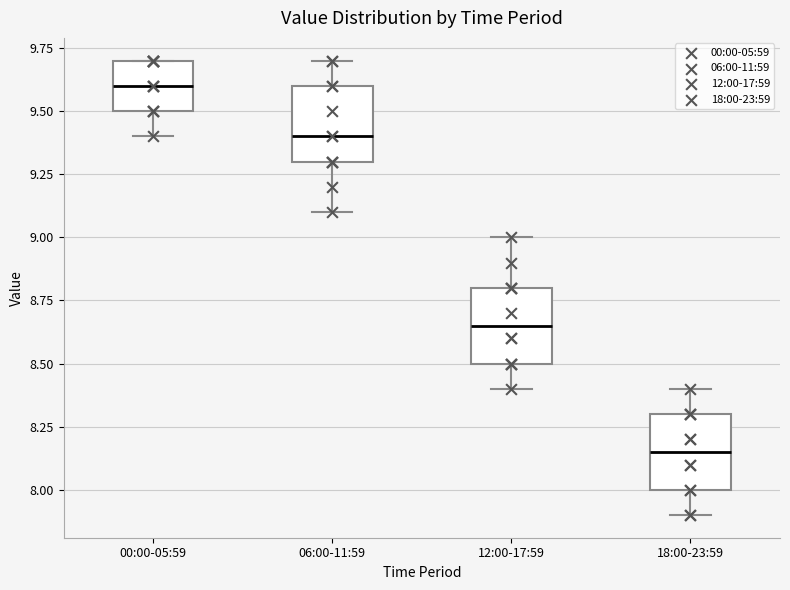

Reading left to right, read every box against the y-axis: the position of its median line, the range the box covers, and the ends of its whiskers. The values are not printed on the chart, so give them approximately, as read against the axis.

00:00-05:59: median 9.60, box 9.50 to 9.70, whiskers 9.40 to 9.70
06:00-11:59: median 9.40, box 9.30 to 9.60, whiskers 9.10 to 9.70
12:00-17:59: median 8.65, box 8.50 to 8.80, whiskers 8.40 to 9.00
18:00-23:59: median 8.15, box 8.00 to 8.30, whiskers 7.90 to 8.40